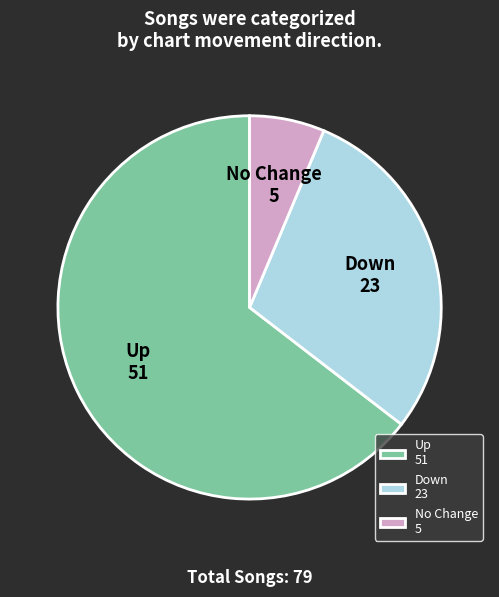

Is the sum of Down 23 and Up 51 greater than half?

Yes